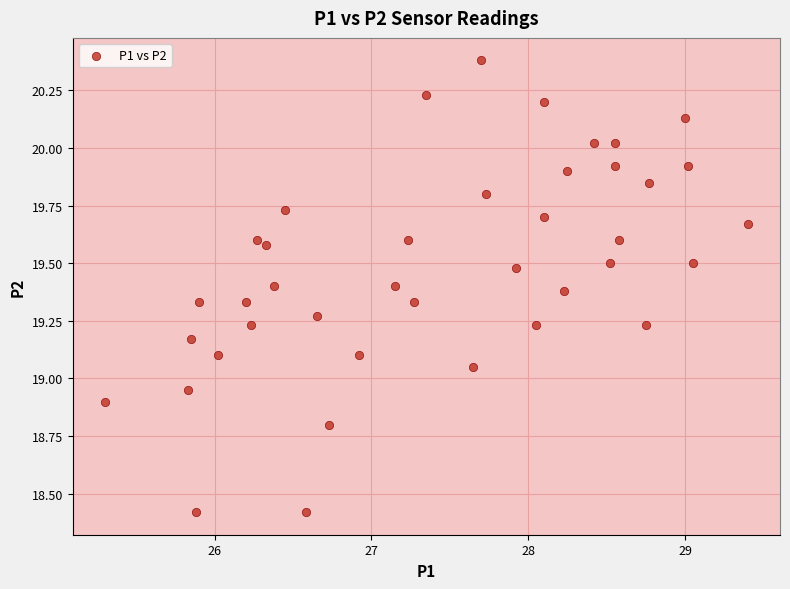

What is the range of Y values (max minus min)?

2.0